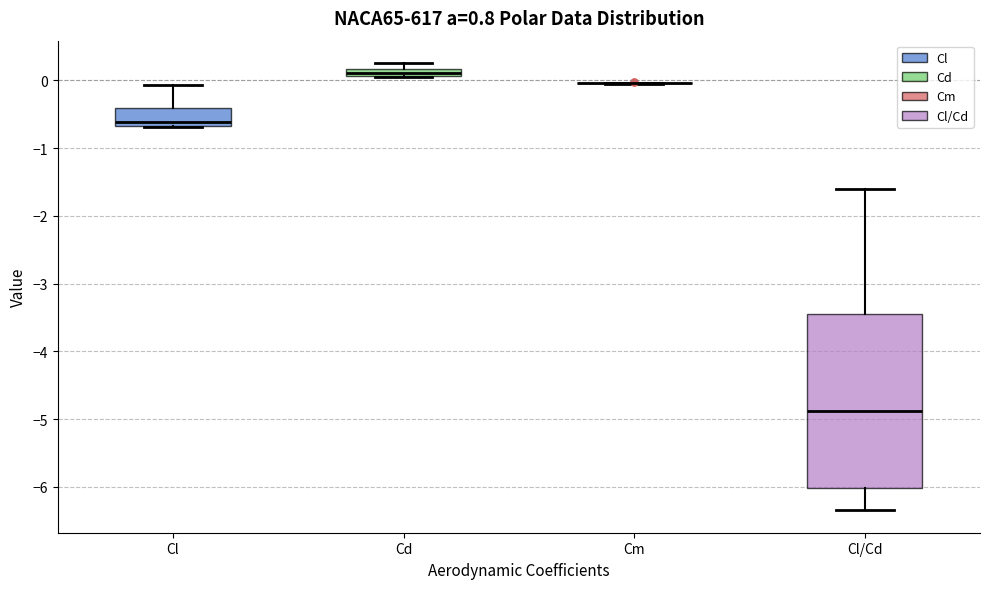

Which box is the tallest, from its lower edge to its upper edge?

Cl/Cd